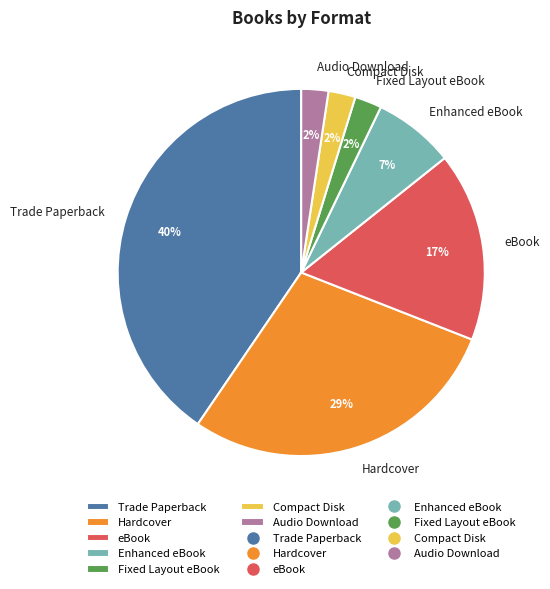

Combined, do Compact Disk and Trade Paperback account for over 50%?

No